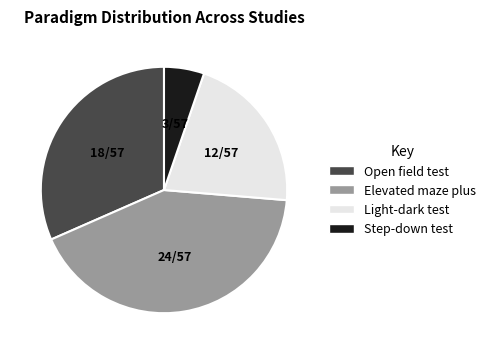

The Light-dark test slice represents 21% of the pie. True or false?

True